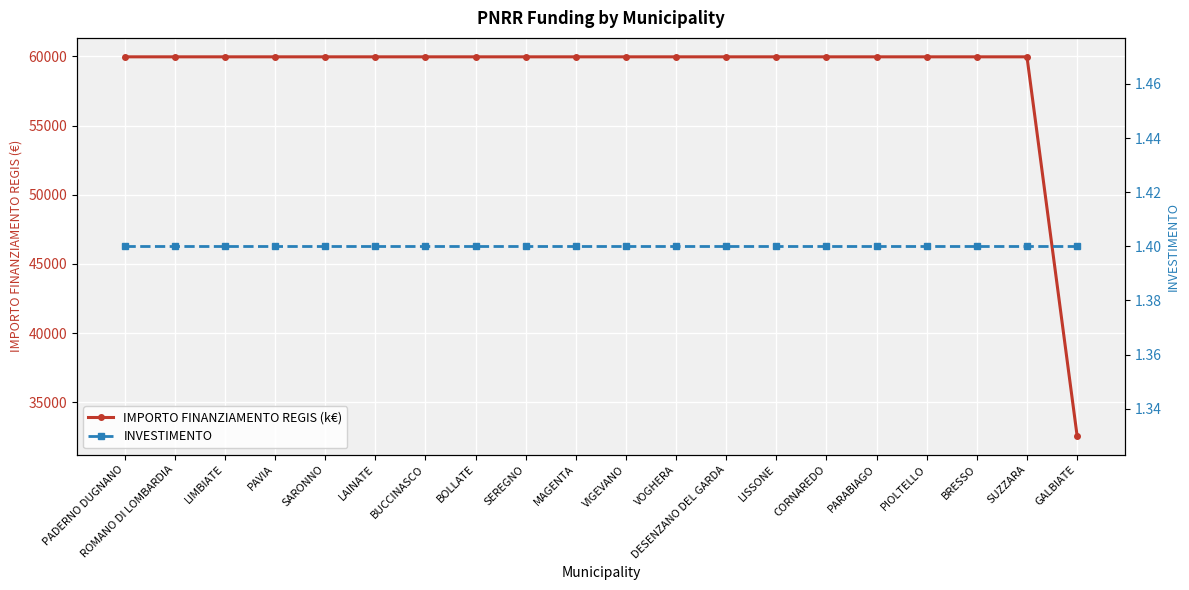

What is the minimum value for INVESTIMENTO?

1.4